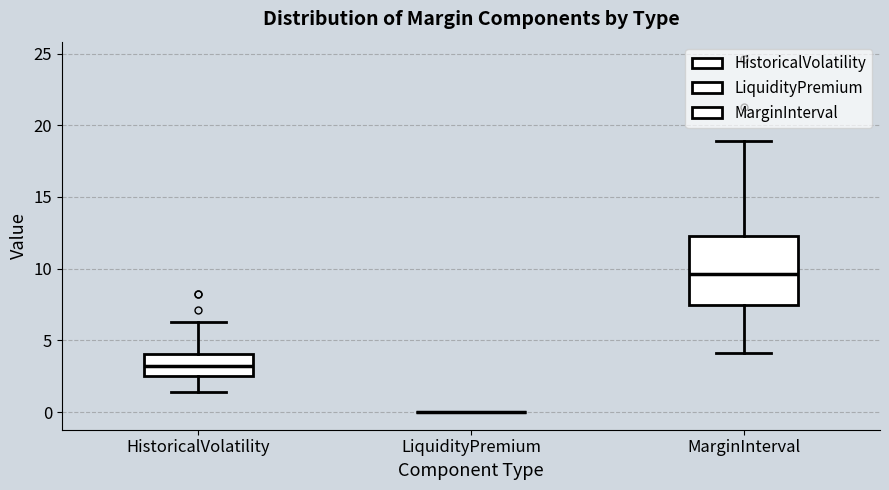

Reading left to right, transcribe this box plot: for each box, give where its median line is, the range the box spans, and where its two whiskers end, as read against the y-axis. The values are not printed on the chart, so give them approximately, as read against the axis.

HistoricalVolatility: median 3.0, box 2.5 to 4.0, whiskers 1.5 to 6.5
LiquidityPremium: box collapsed to a line at 0.0, whiskers 0.0 to 0.0
MarginInterval: median 9.5, box 7.5 to 12.5, whiskers 4.0 to 19.0